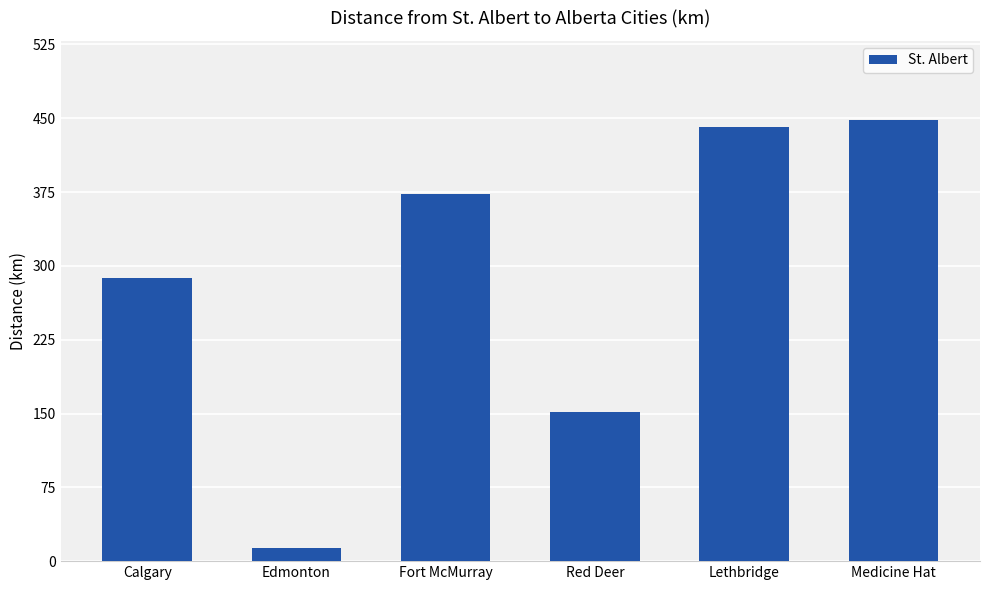

What is the label of the 5th bar from the left?

Lethbridge